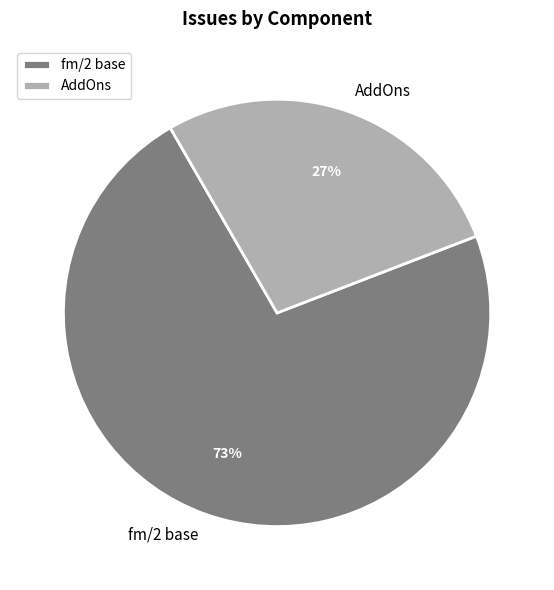

Does any single category account for the majority?

Yes